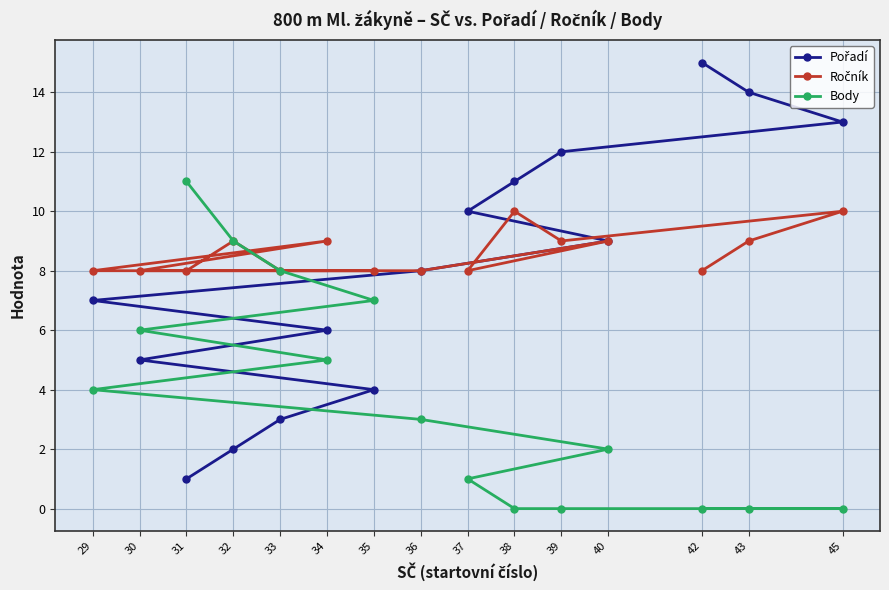

How many lines are shown in the chart?

3